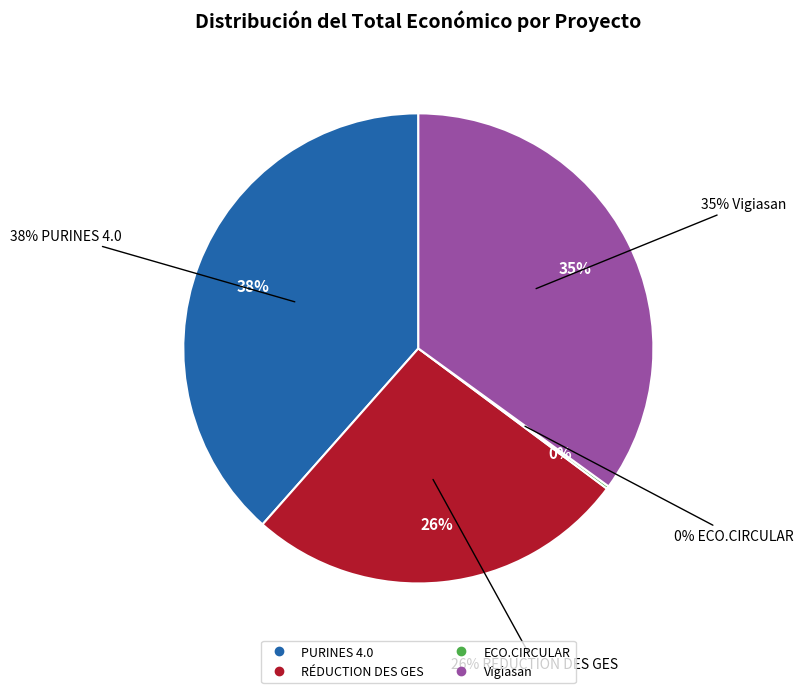

Which category has the smallest portion of the pie?

ECO.CIRCULAR